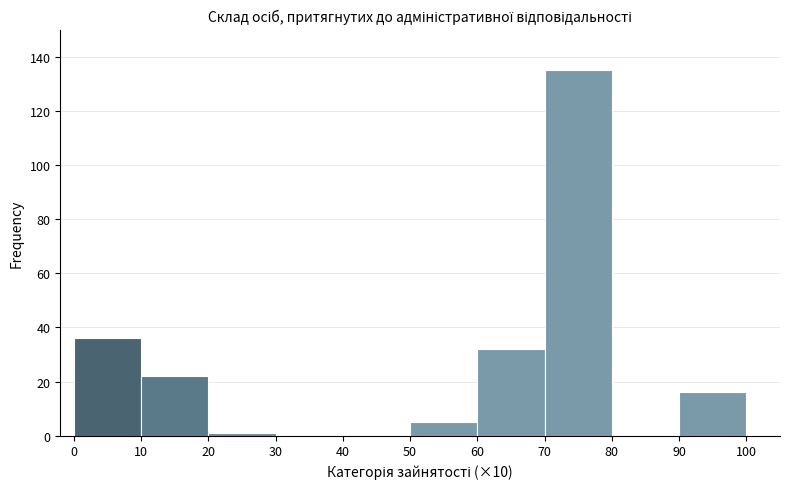

How tall is the bar that spans 90 to 100 on the x-axis? The values are not printed on the chart, so give them approximately, as read against the axis.

16